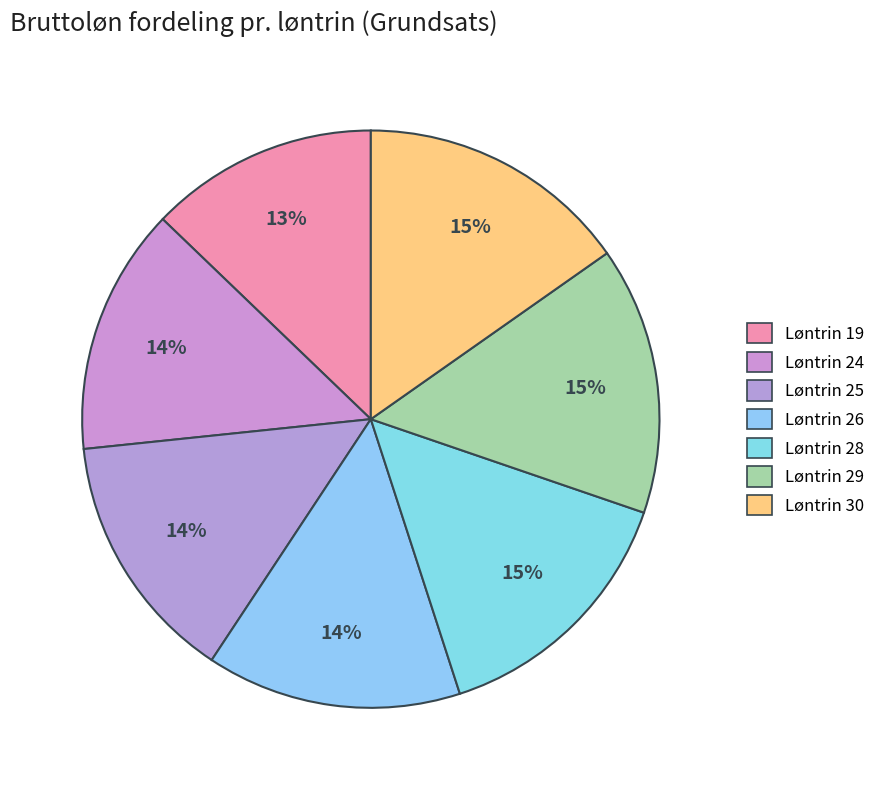

How many slices are in this pie chart?

7